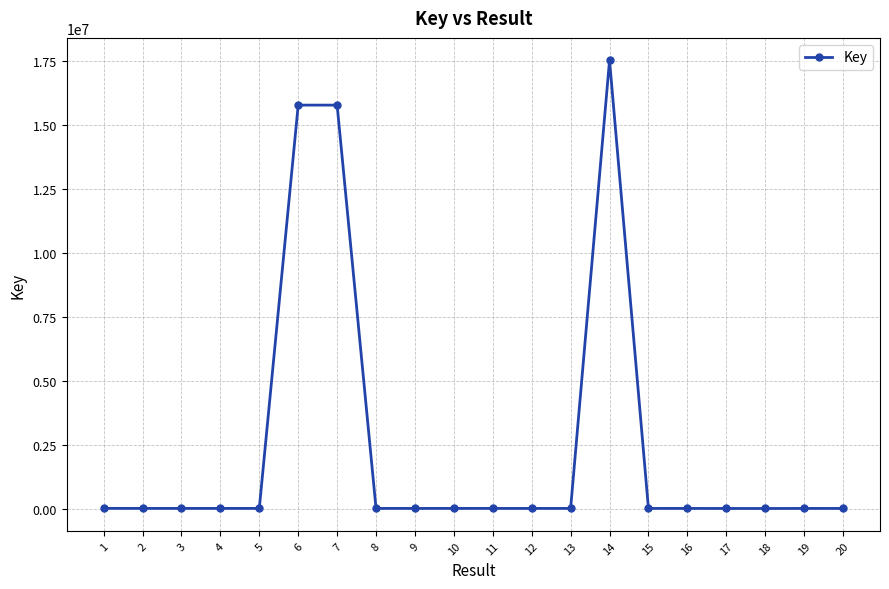

The value at 1 is 6517. True or false?

True